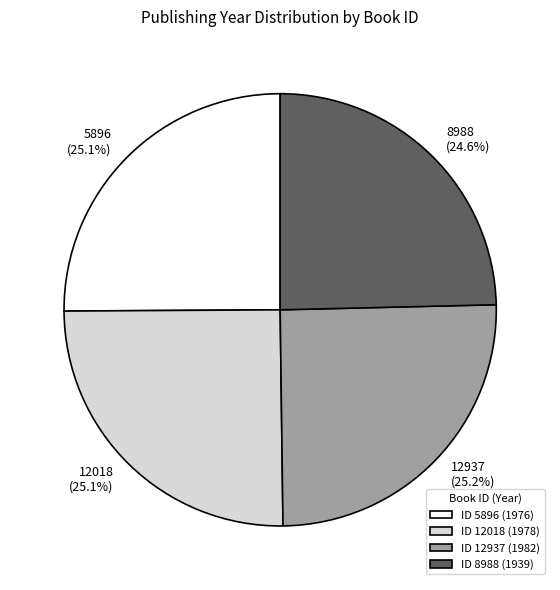

Approximately how many times larger is the value at 8988 compared to 5896?

1.0